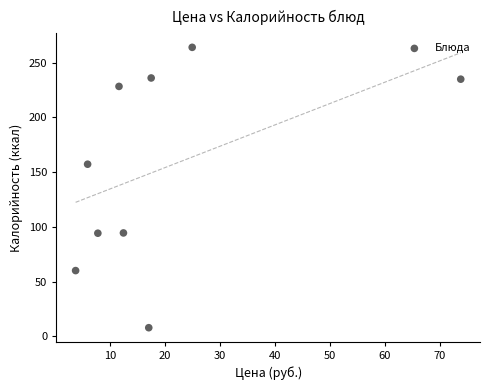

What is the average X value?

19.4